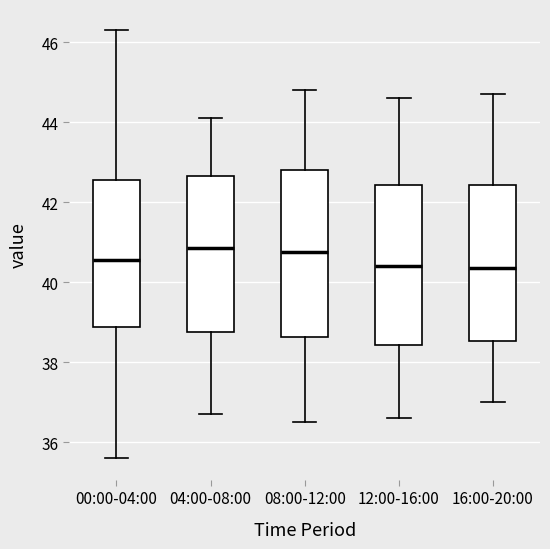

Reading left to right, read every box against the y-axis: the position of its median line, the range the box covers, and the ends of its whiskers. The values are not printed on the chart, so give them approximately, as read against the axis.

00:00-04:00: median 40.6, box 38.8 to 42.6, whiskers 35.6 to 46.4
04:00-08:00: median 40.8, box 38.8 to 42.6, whiskers 36.8 to 44.2
08:00-12:00: median 40.8, box 38.6 to 42.8, whiskers 36.6 to 44.8
12:00-16:00: median 40.4, box 38.4 to 42.4, whiskers 36.6 to 44.6
16:00-20:00: median 40.4, box 38.6 to 42.4, whiskers 37.0 to 44.8